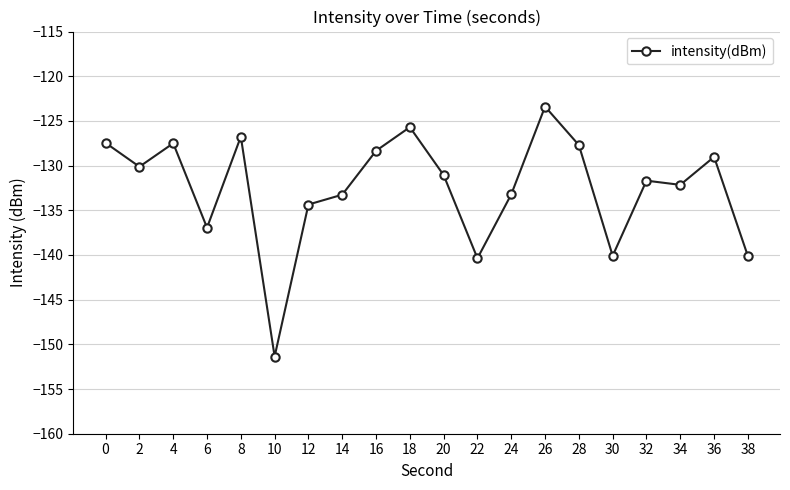

What is the sum of all values?

-2650.6